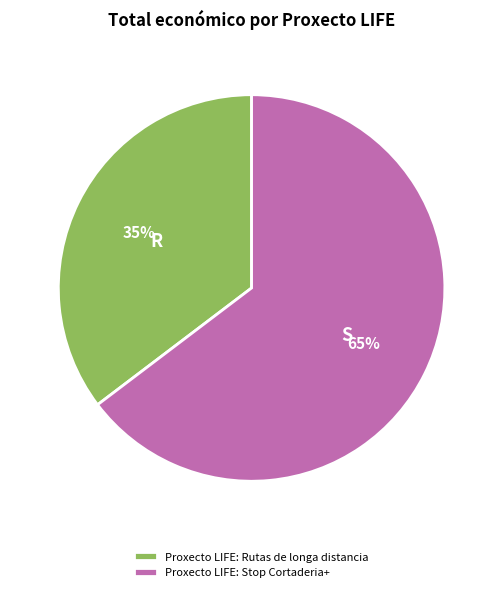

Which category has the biggest portion of the pie?

Proxecto LIFE: Stop Cortaderia+